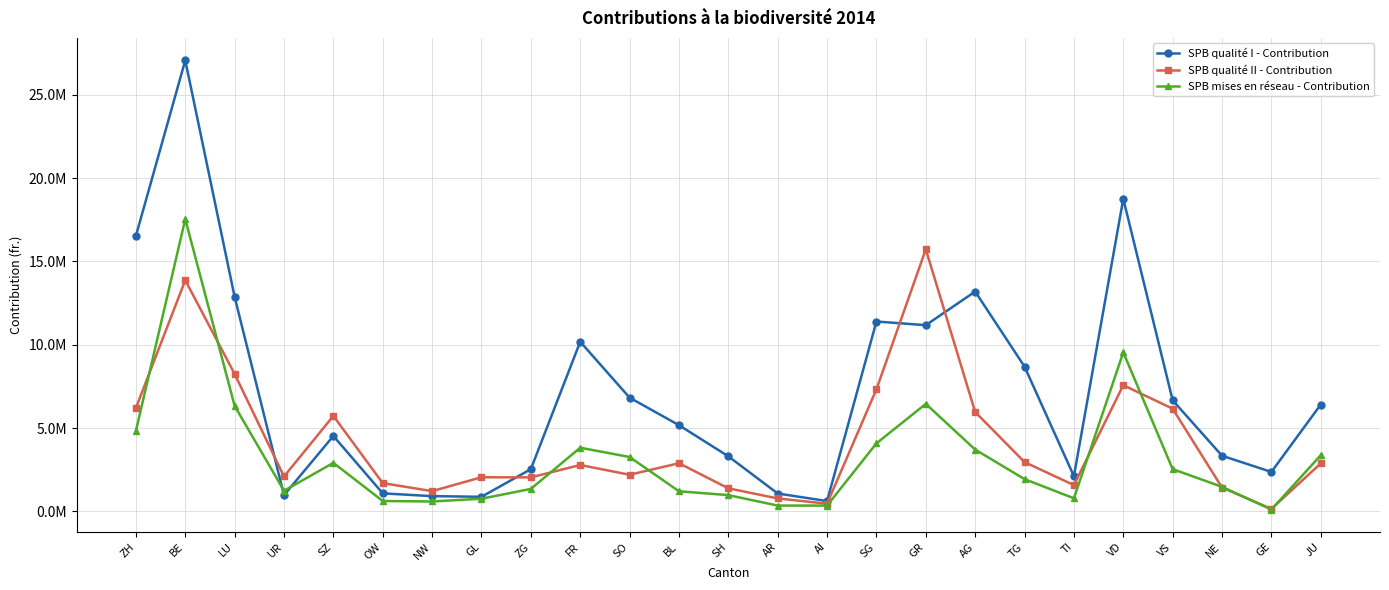

Where does the SPB mises en réseau - Contribution series first go above 1934186?

ZH